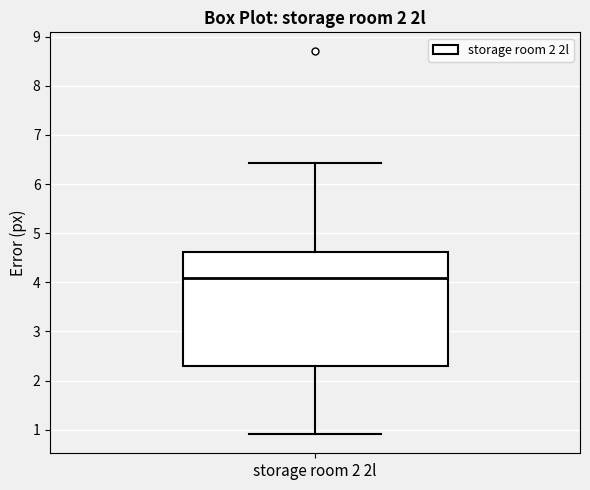

Read this box plot against the y-axis: the position of the median line, the range covered by the box, and the ends of both whiskers. The values are not printed on the chart, so give them approximately, as read against the axis.

median 4.1, box 2.3 to 4.6, whiskers 0.9 to 6.4